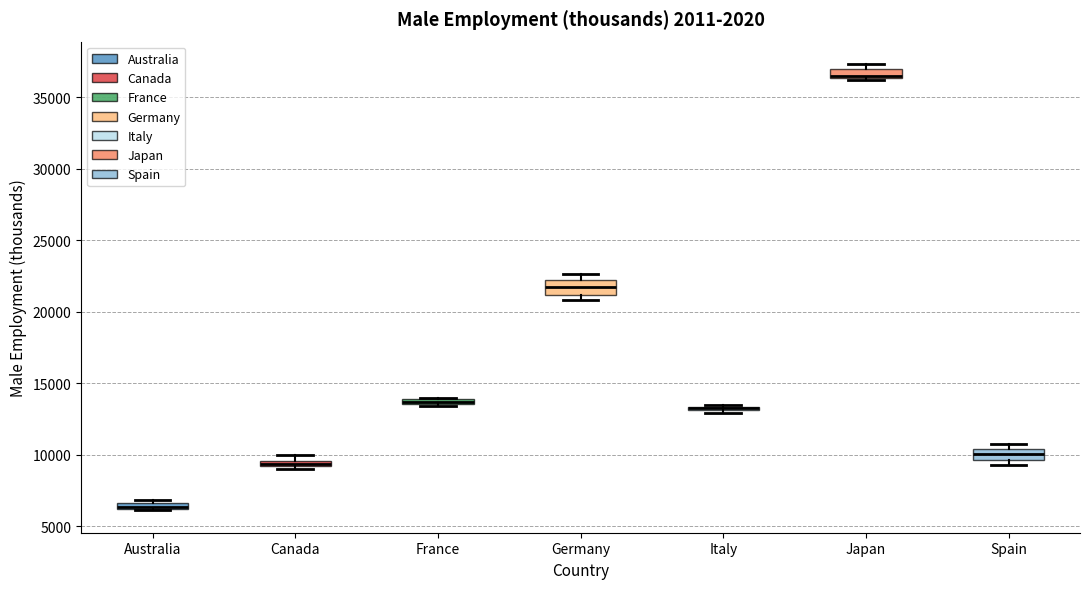

Where is the lower edge of the box for France on the y-axis? The values are not printed on the chart, so give them approximately, as read against the axis.

13500